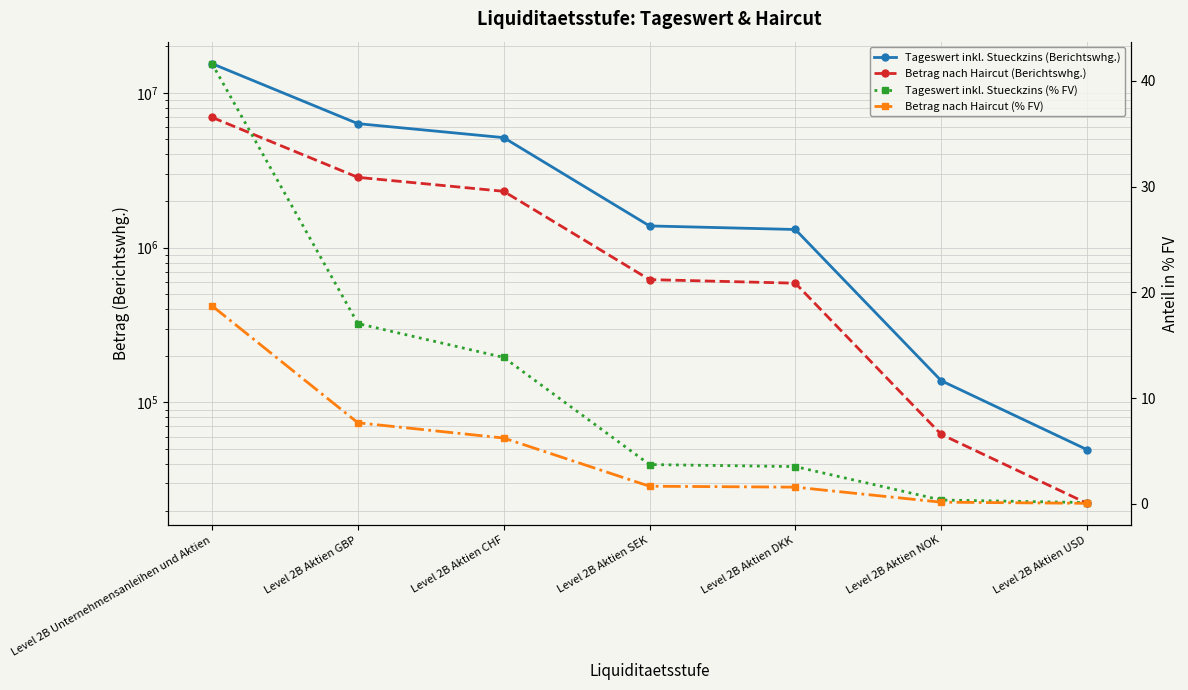

What is the label of the 3rd point from the right?

Level 2B Aktien DKK